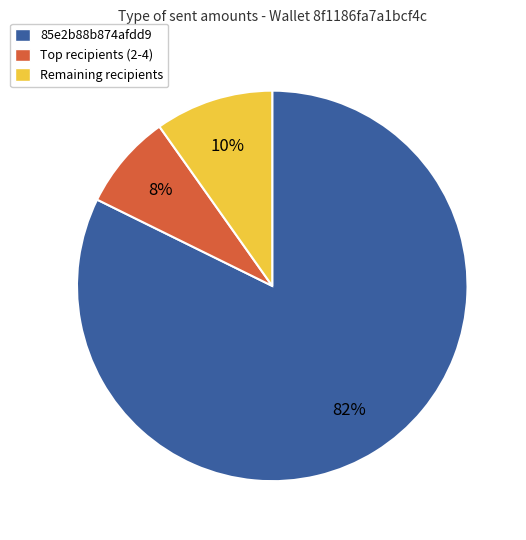

Count the number of slices in the pie.

3